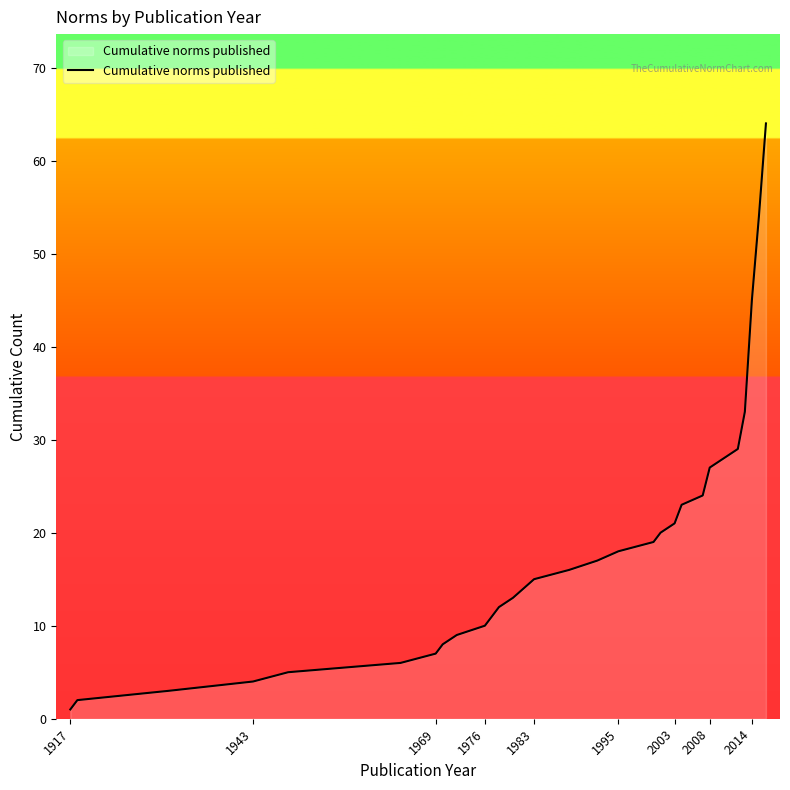

What is the difference between the maximum and minimum values?

63